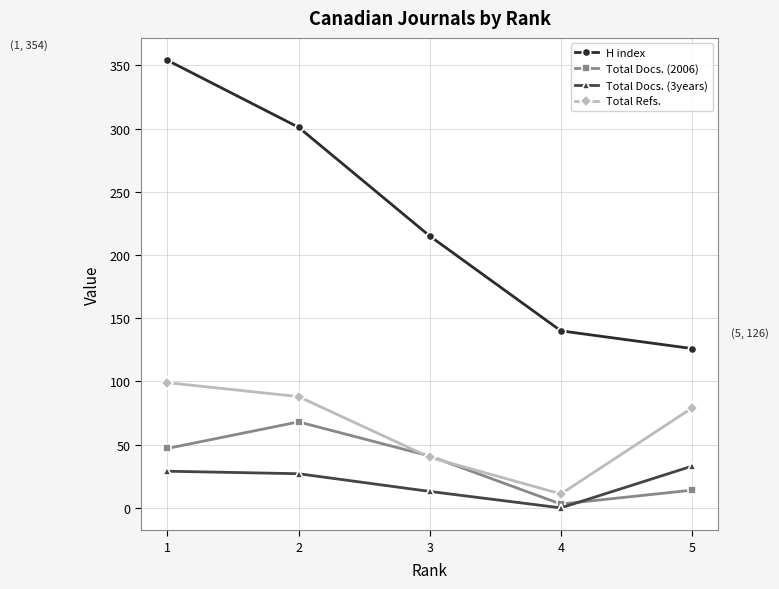

What is the value of the H index point at the 5th from the left?

126